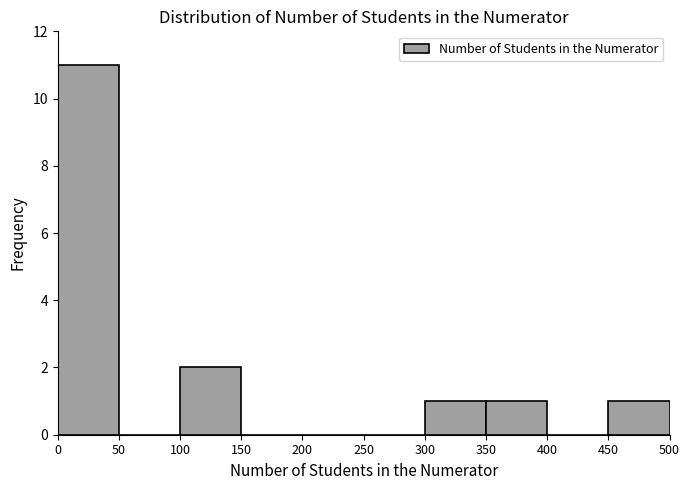

Reading left to right, list every bar in this chart as the range it spans on the x-axis followed by its height. The values are not printed on the chart, so give them approximately, as read against the axis.

0 to 50: 11
50 to 100: 0
100 to 150: 2
150 to 200: 0
200 to 250: 0
250 to 300: 0
300 to 350: 1
350 to 400: 1
400 to 450: 0
450 to 500: 1